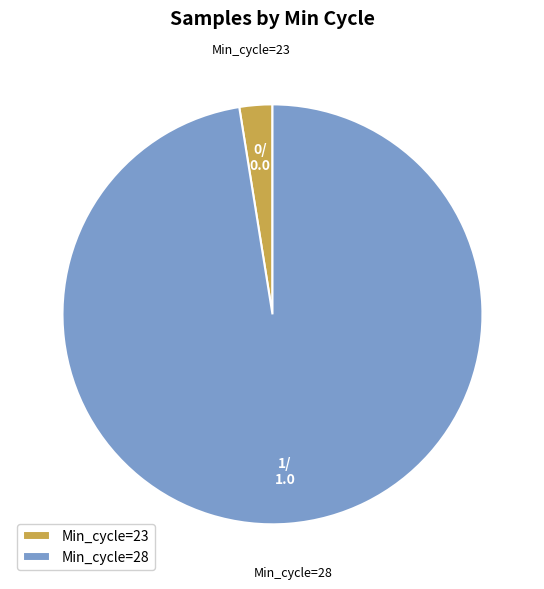

Is the sum of Min_cycle=23 and Min_cycle=28 greater than half?

Yes